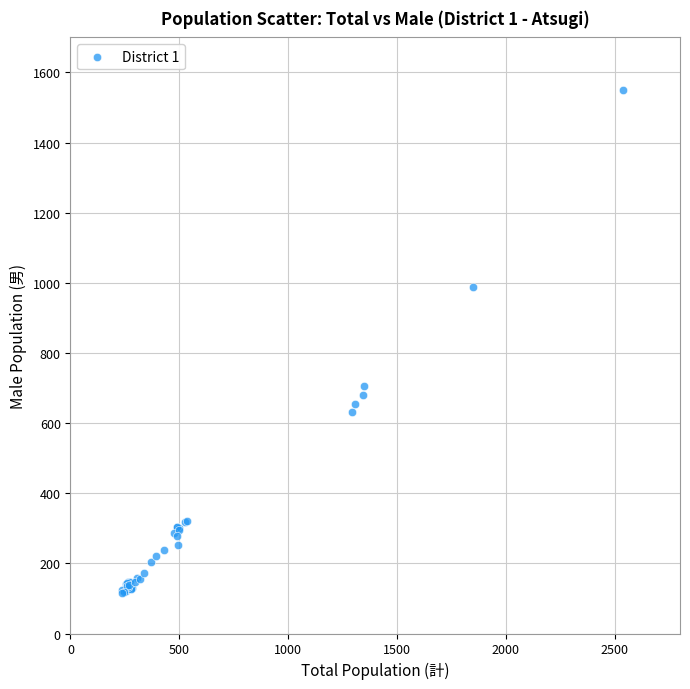

What Y value in the scatter plot is closest to 832?

707